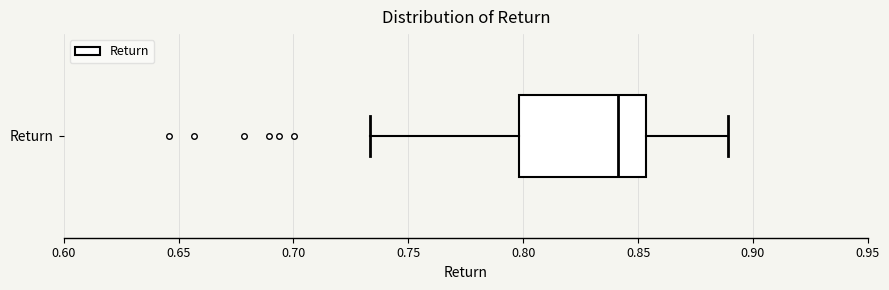

Transcribe this box plot: give where the median line is, the range the box spans, and where the two whiskers end, as read against the x-axis. The values are not printed on the chart, so give them approximately, as read against the axis.

median 0.840, box 0.800 to 0.855, whiskers 0.735 to 0.890